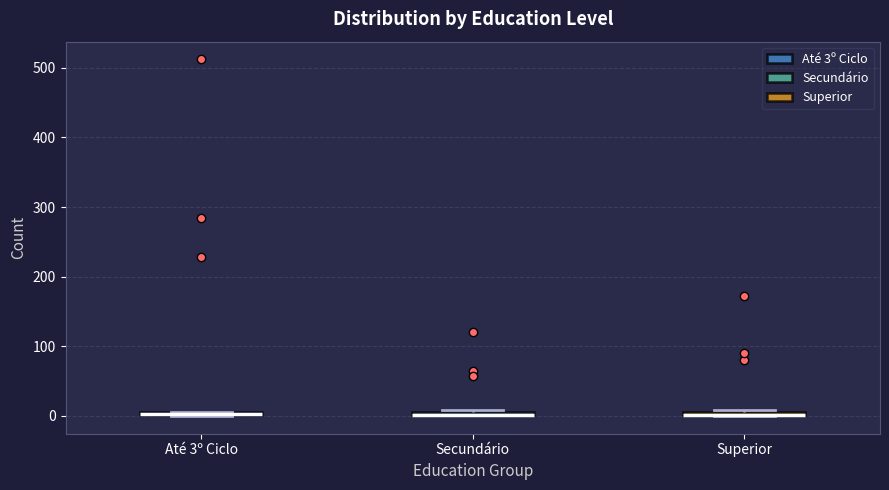

Where is the upper edge of the box for Secundário on the y-axis? The values are not printed on the chart, so give them approximately, as read against the axis.

10